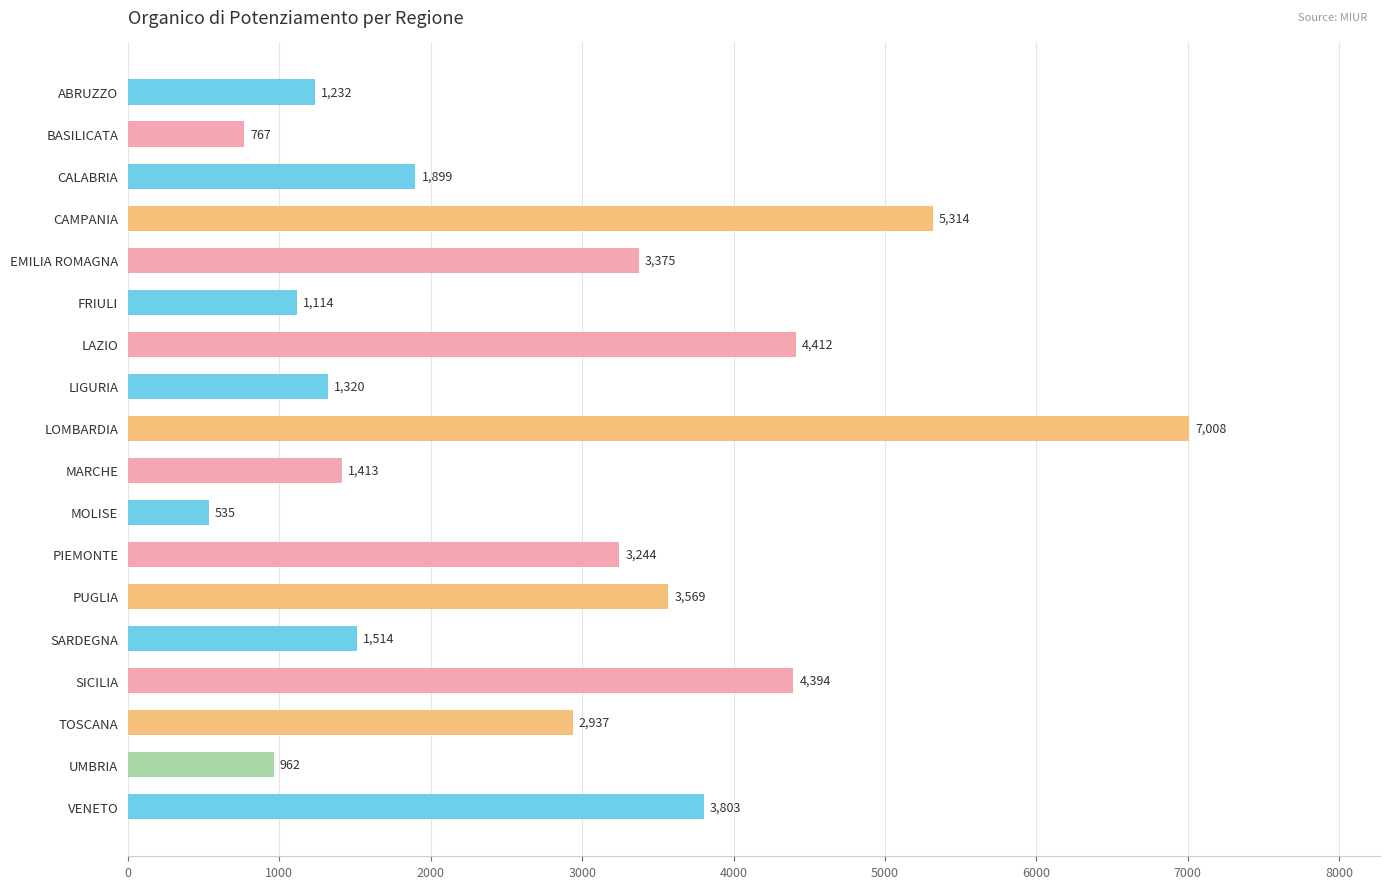

Which label corresponds to the largest value in the chart?

LOMBARDIA